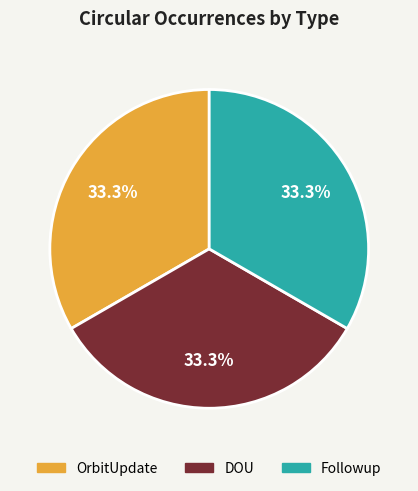

What percentage is NOT represented by Followup?

66.7%